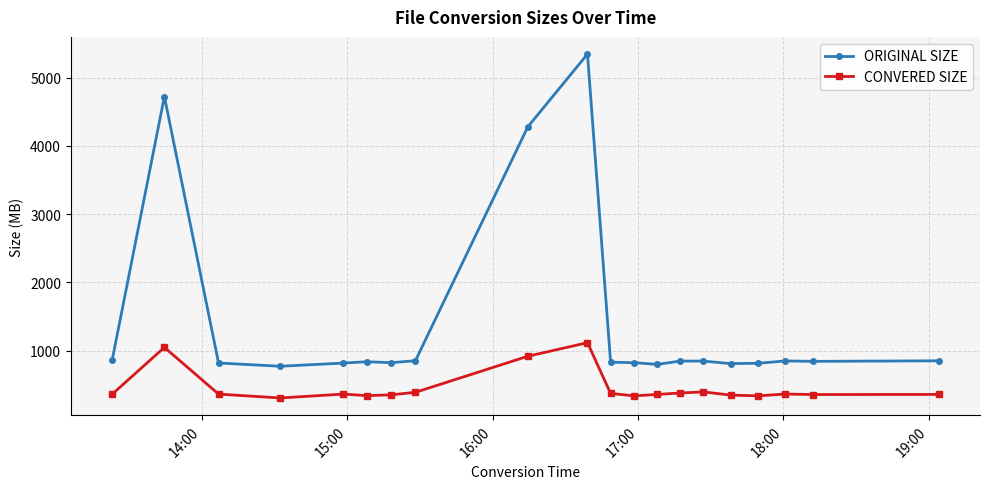

At how many categories does at least one series exceed 3345?

3